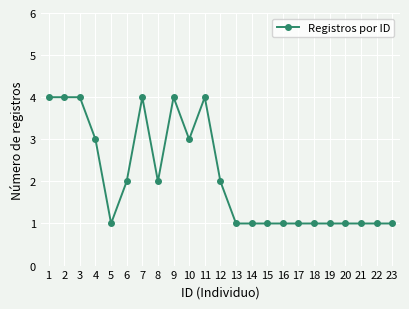

Count the number of data series in this chart.

1